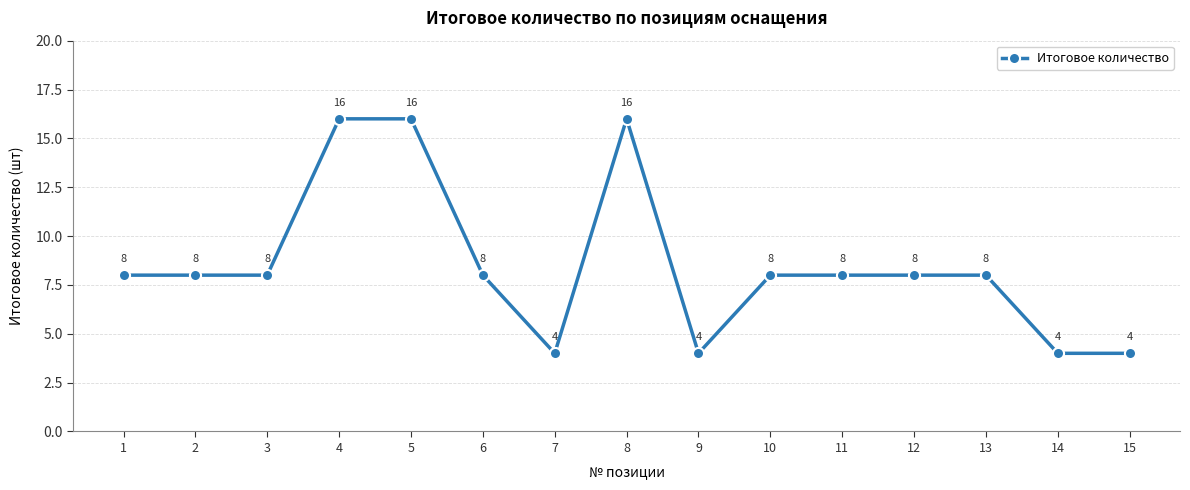

Reading left to right, list all the values displayed in this chart.

8	8	8	16	16	8	4	16	4	8	8	8	8	4	4